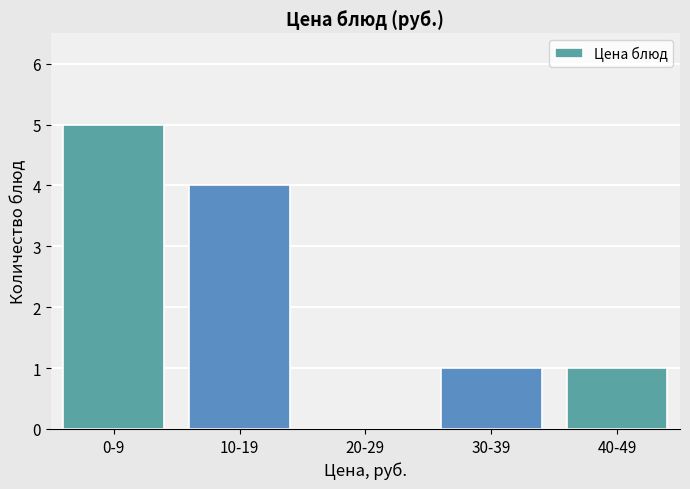

Reading left to right, transcribe all the data shown in this chart.

0-9=5	10-19=4	20-29=0	30-39=1	40-49=1